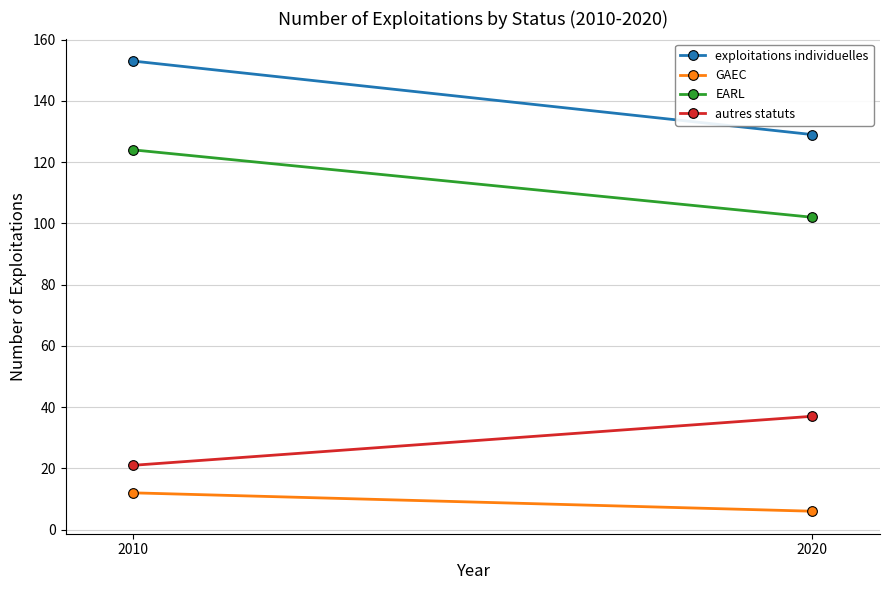

The EARL series shows 31 at 2010. True or false?

False